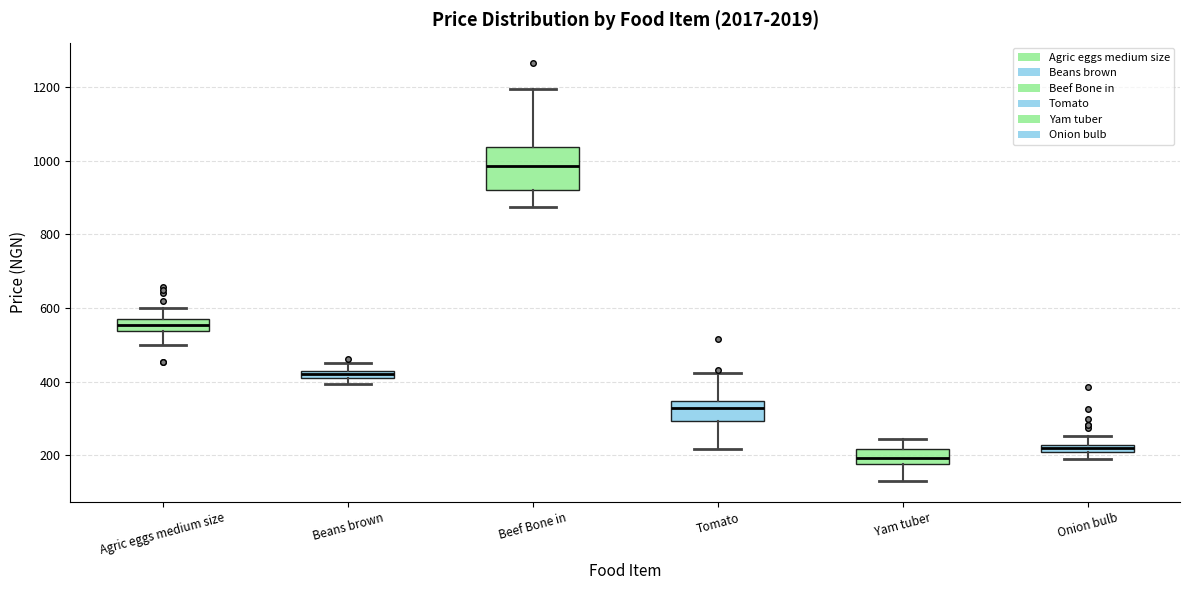

Which box is the tallest, from its lower edge to its upper edge?

Beef Bone in